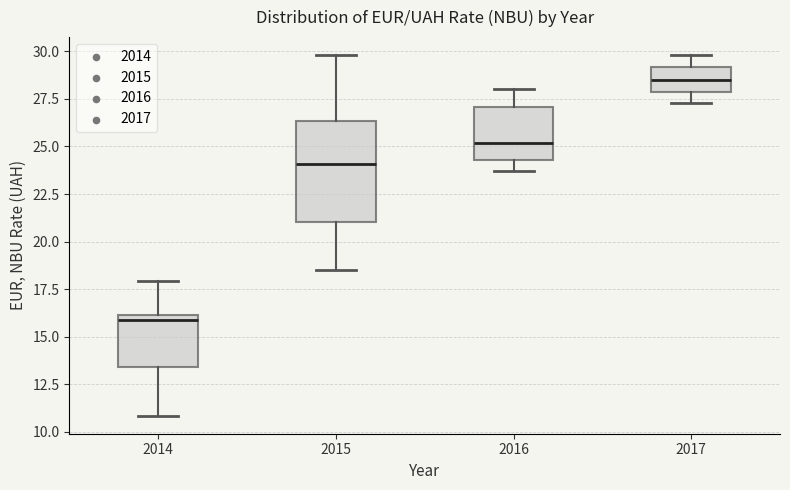

Reading left to right, transcribe this box plot: for each box, give where its median line is, the range the box spans, and where its two whiskers end, as read against the y-axis. The values are not printed on the chart, so give them approximately, as read against the axis.

2014: median 16.0 (just below the box's upper edge), box 13.5 to 16.0, whiskers 11.0 to 18.0
2015: median 24.0, box 21.0 to 26.5, whiskers 18.5 to 30.0
2016: median 25.0, box 24.5 to 27.0, whiskers 23.5 to 28.0
2017: median 28.5, box 28.0 to 29.0, whiskers 27.5 to 30.0